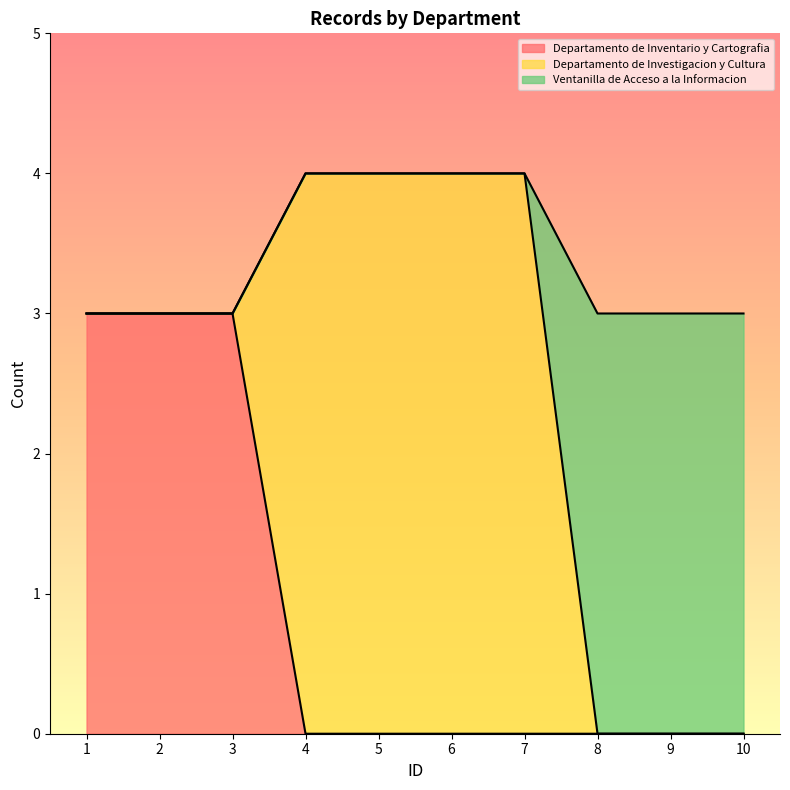

Does the chart display data point markers on the line(s)?

No